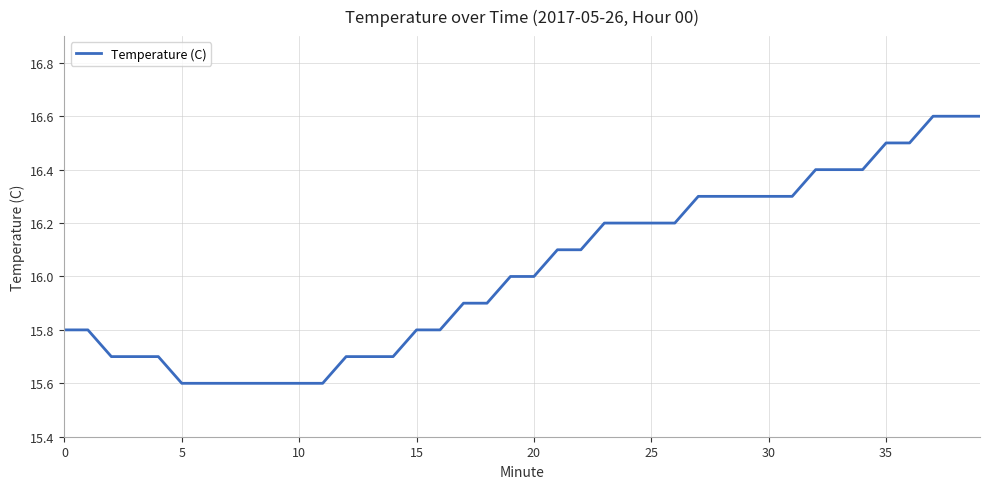

What is the maximum value shown in the chart?

16.6